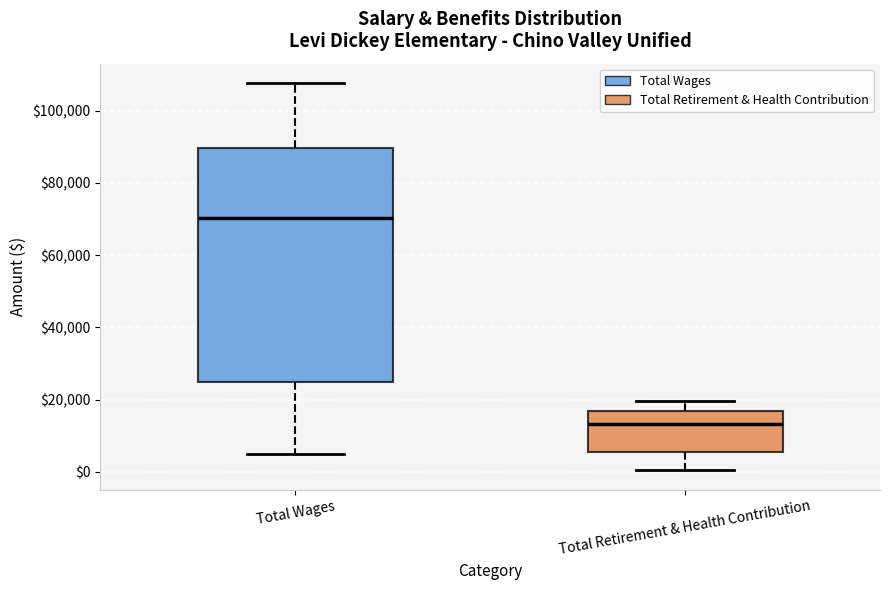

Where does the lower whisker of the box for Total Retirement & Health Contribution end on the y-axis? The values are not printed on the chart, so give them approximately, as read against the axis.

0